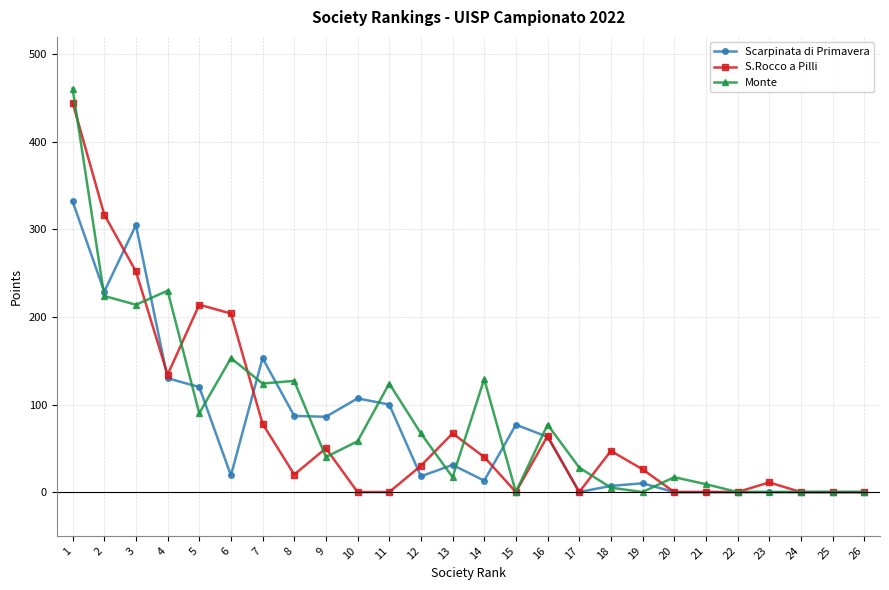

What is the difference between the maximum and minimum values in the S.Rocco a Pilli series?

445